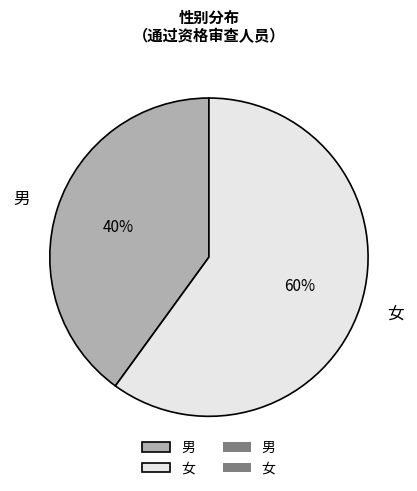

Which category has the smallest portion of the pie?

男